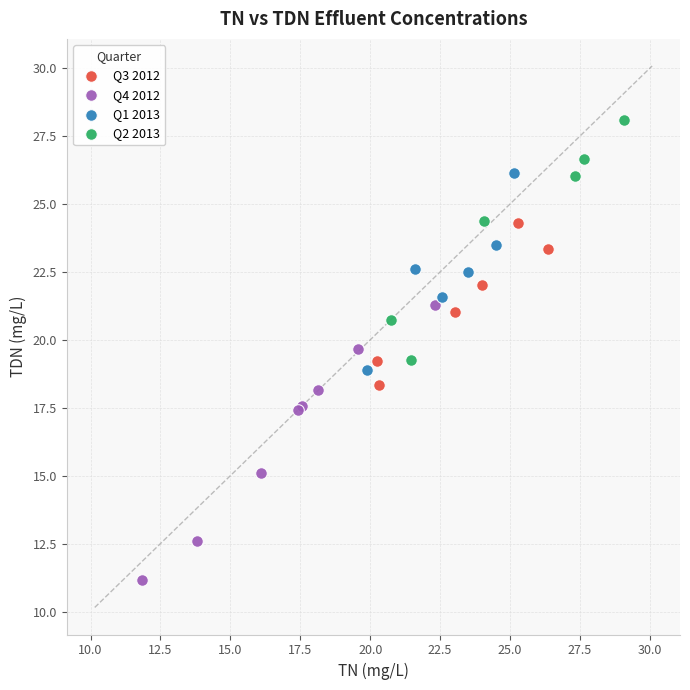

Which series reaches the maximum Y coordinate?

Q2 2013